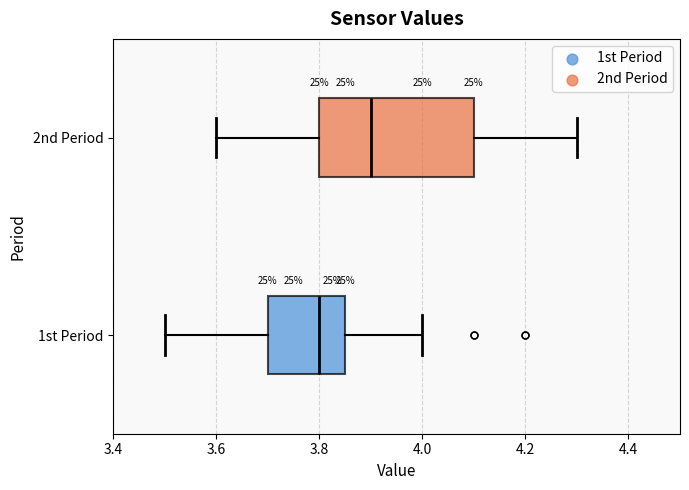

Reading bottom to top, read every box against the x-axis: the position of its median line, the range the box covers, and the ends of its whiskers. The values are not printed on the chart, so give them approximately, as read against the axis.

1st Period: median 3.80, box 3.70 to 3.86, whiskers 3.50 to 4.00
2nd Period: median 3.90, box 3.80 to 4.10, whiskers 3.60 to 4.30